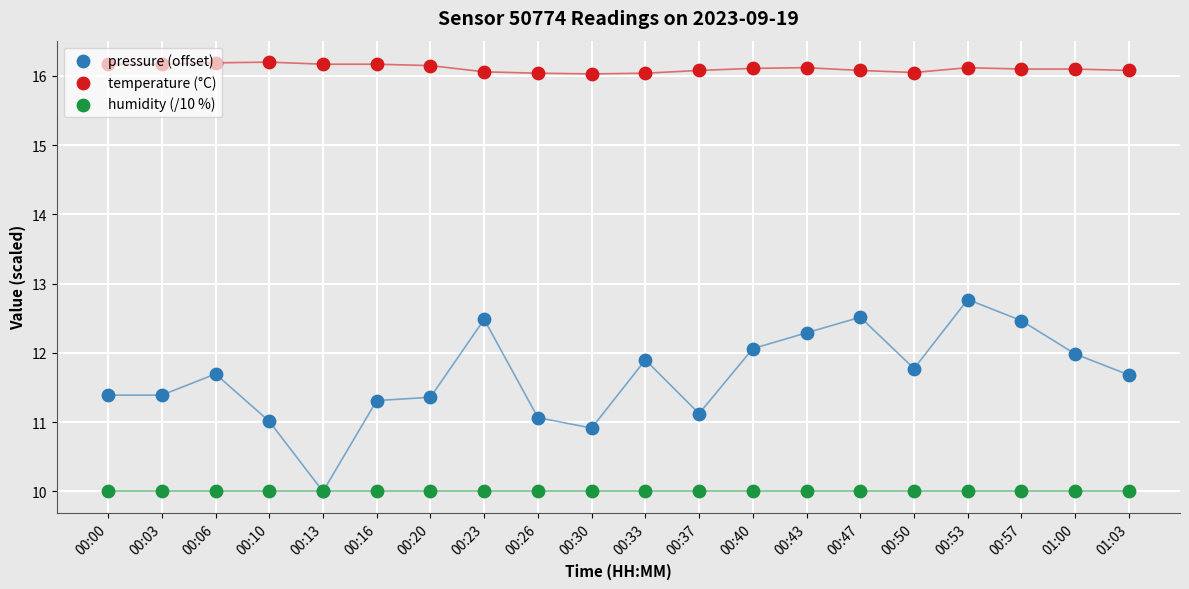

Which series contains the lowest Y value?

pressure (offset)